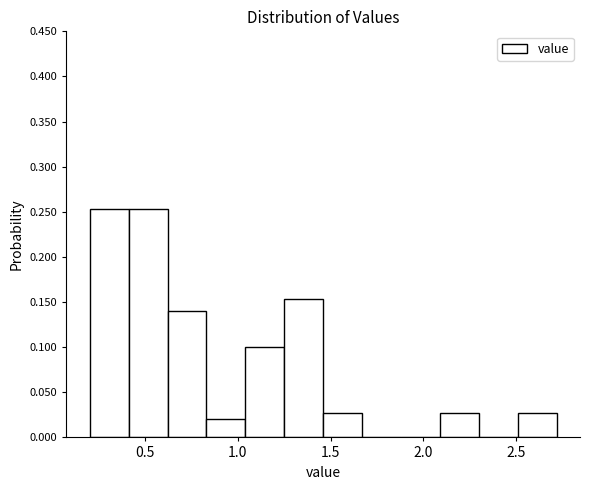

Reading left to right, list every bar in this chart as the range it spans on the x-axis followed by its height. Neither the bar edges nor the heights are printed on the chart, so give them approximately, as read against the axes.

0.20 to 0.41: 0.255
0.41 to 0.62: 0.255
0.62 to 0.83: 0.140
0.83 to 1.04: 0.020
1.04 to 1.25: 0.100
1.25 to 1.46: 0.155
1.46 to 1.67: 0.025
1.67 to 1.88: 0
1.88 to 2.09: 0
2.09 to 2.30: 0.025
2.30 to 2.51: 0
2.51 to 2.72: 0.025